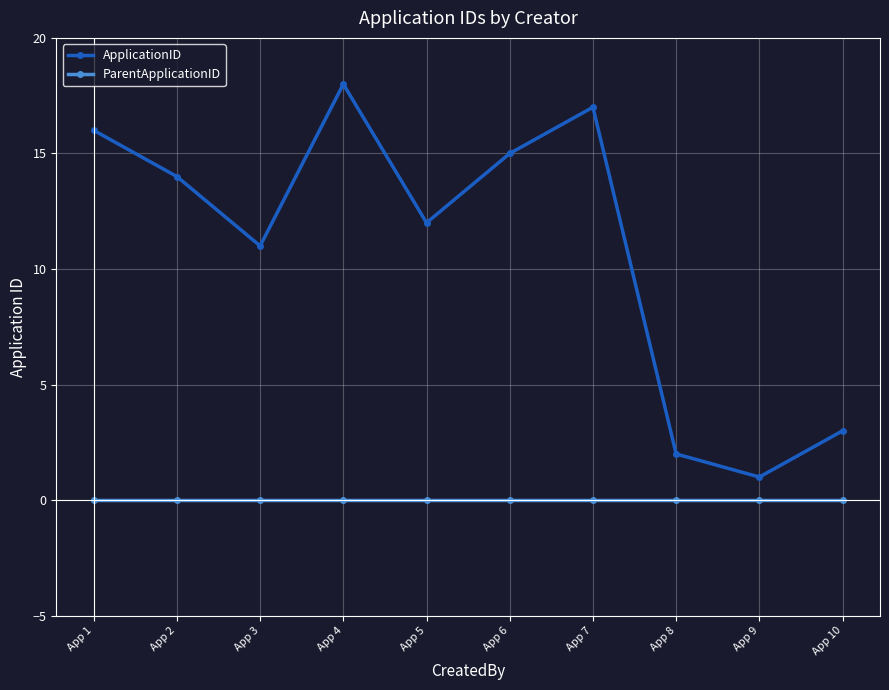

Which series changed the most between App 2 and App 5?

ApplicationID